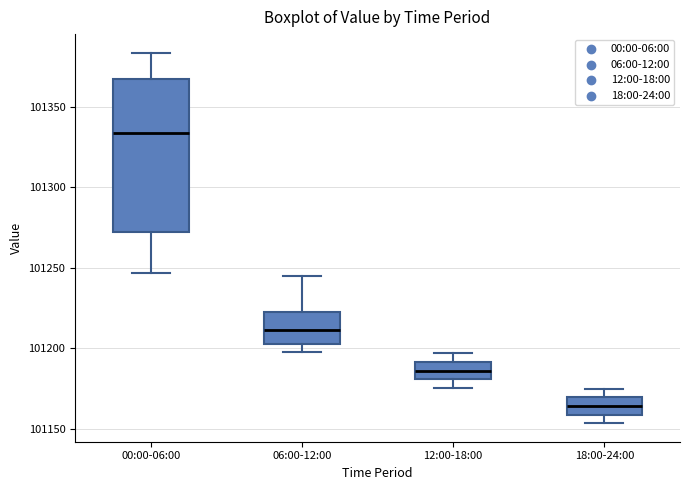

Which box is the tallest, from its lower edge to its upper edge?

00:00-06:00